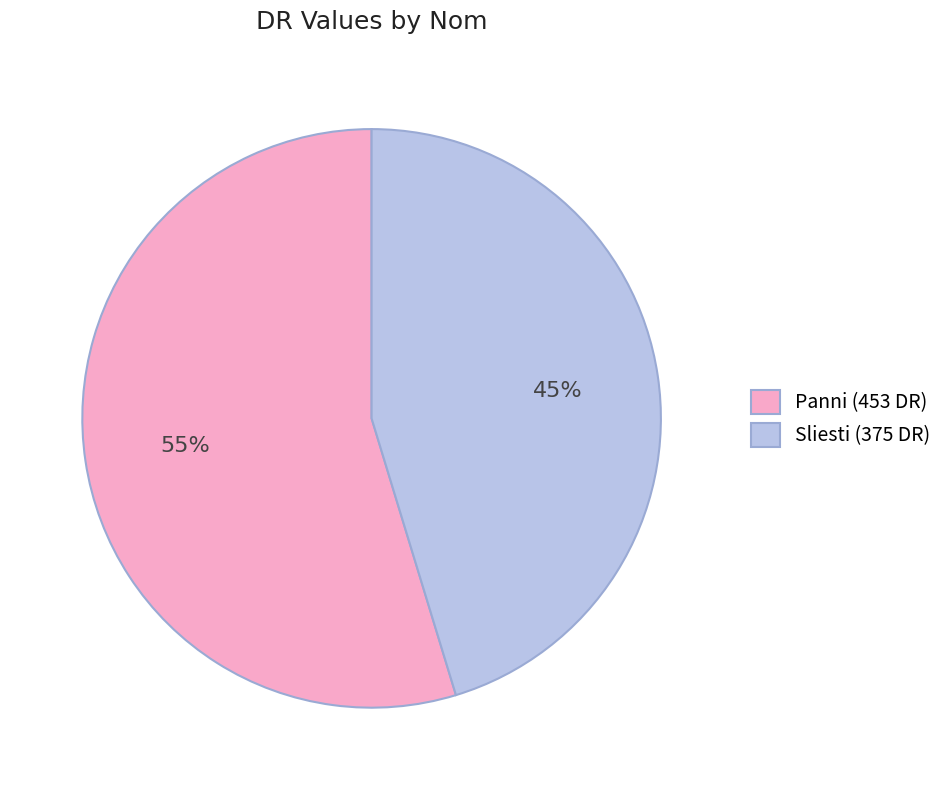

Which category accounts for the majority?

Panni